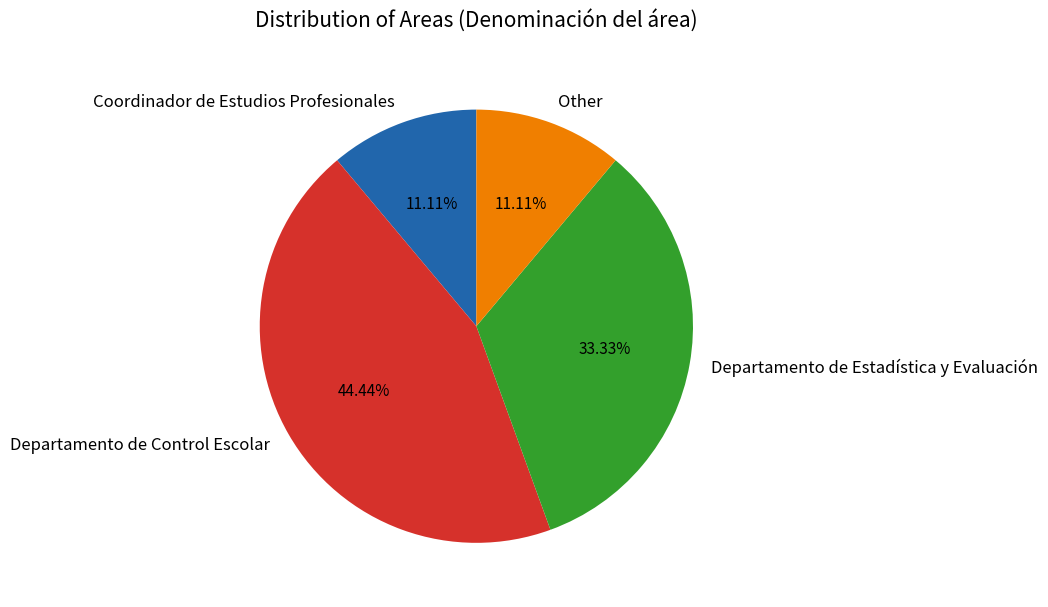

Which has a higher value, Departamento de Control Escolar or Coordinador de Estudios Profesionales?

Departamento de Control Escolar